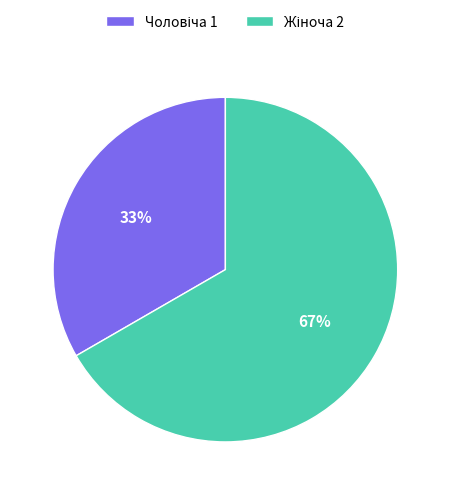

Is there any slice that represents more than half of the pie?

Yes